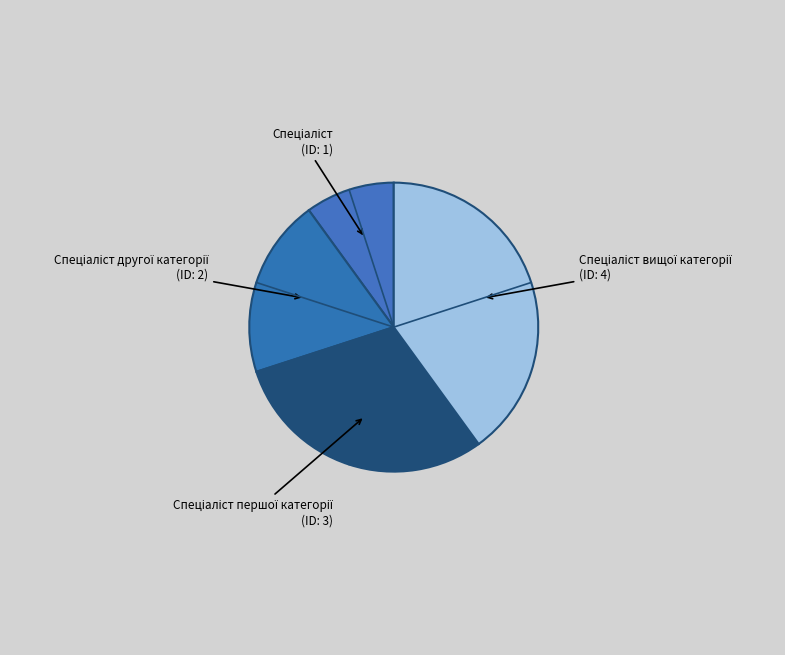

How many slices are in this pie chart?

4